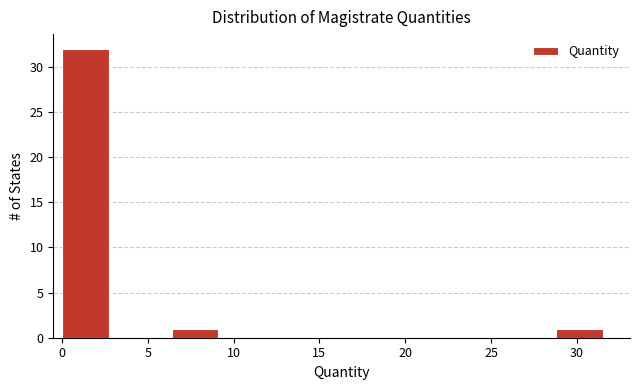

What is the height of the bar covering 0.0 to 3.2 on the x-axis? Neither the bar edges nor the heights are printed on the chart, so give them approximately, as read against the axes.

32